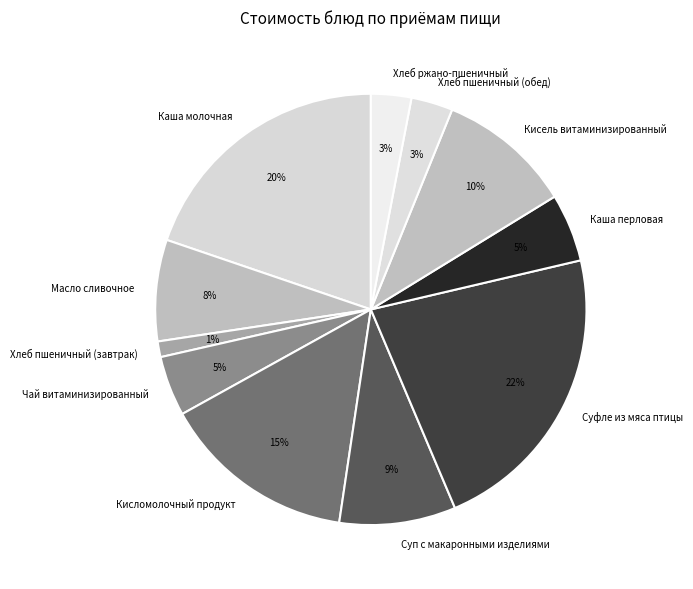

Which slice is the smallest?

Хлеб пшеничный (завтрак)